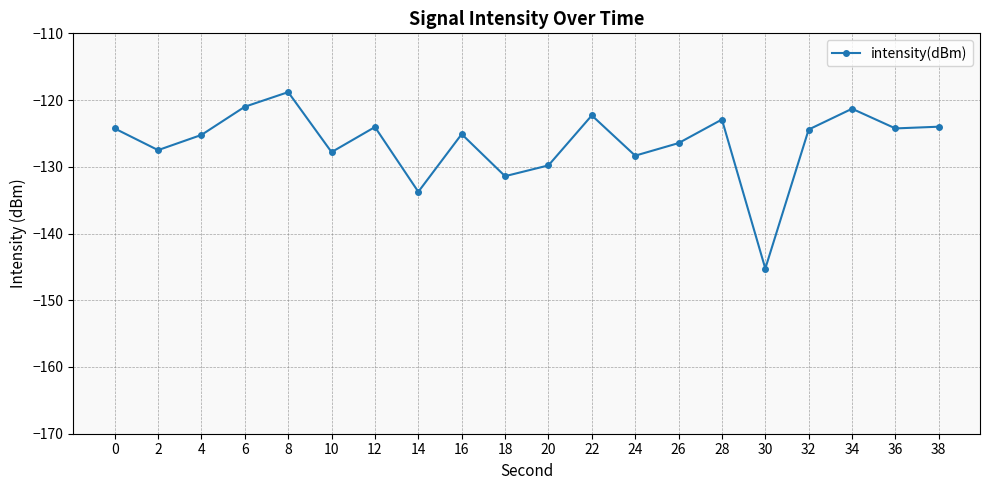

What is the change in value from 32 to 34?

+3.1